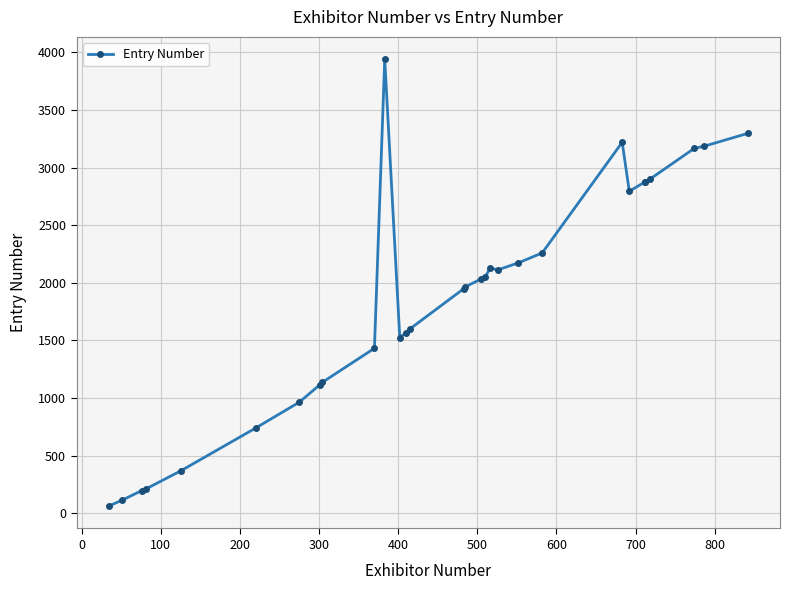

What position from the right is 800?

21